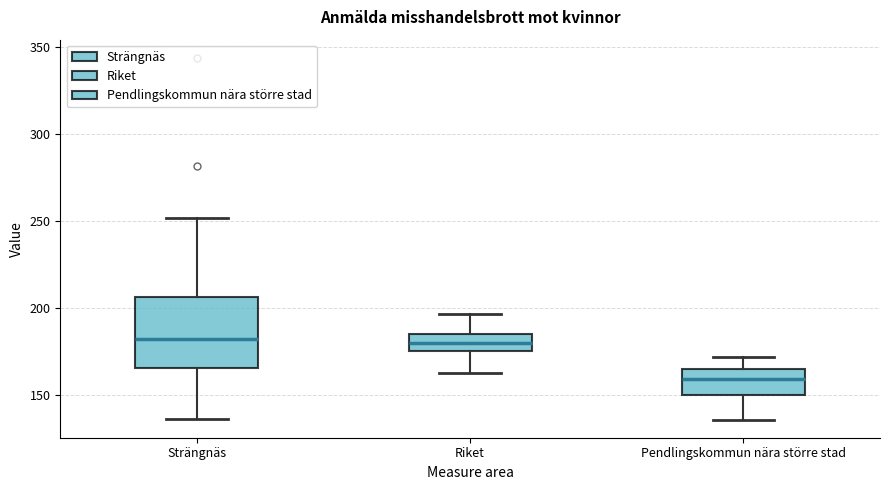

Which box is the tallest, from its lower edge to its upper edge?

Strängnäs